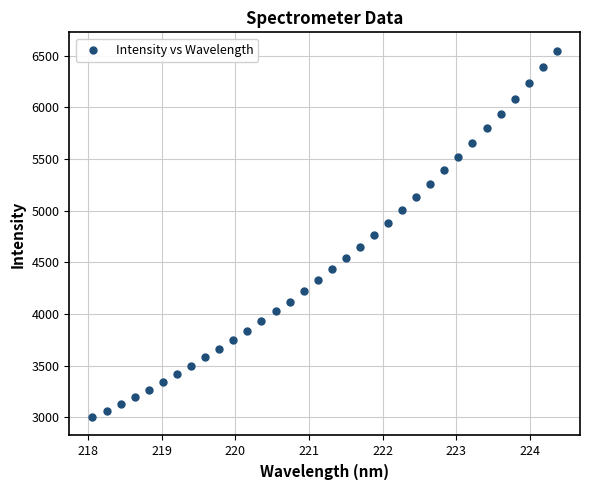

What is the range of X values (max minus min)?

6.3